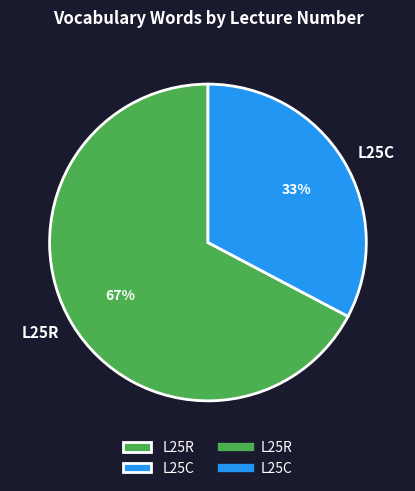

Between L25C and L25R, which is larger?

L25R